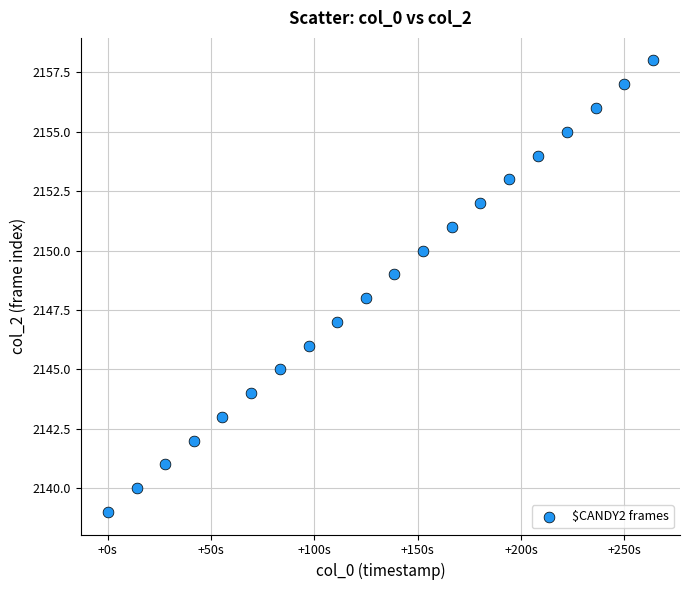

What is the range of Y values (max minus min)?

19